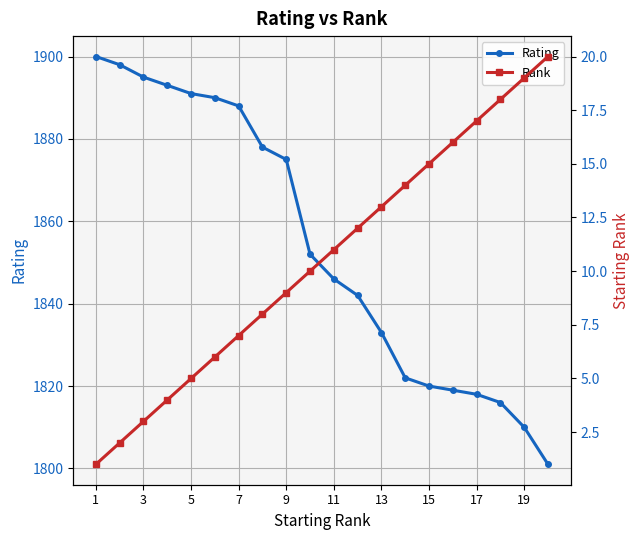

What are all the series names shown in the legend?

Rating, Rank